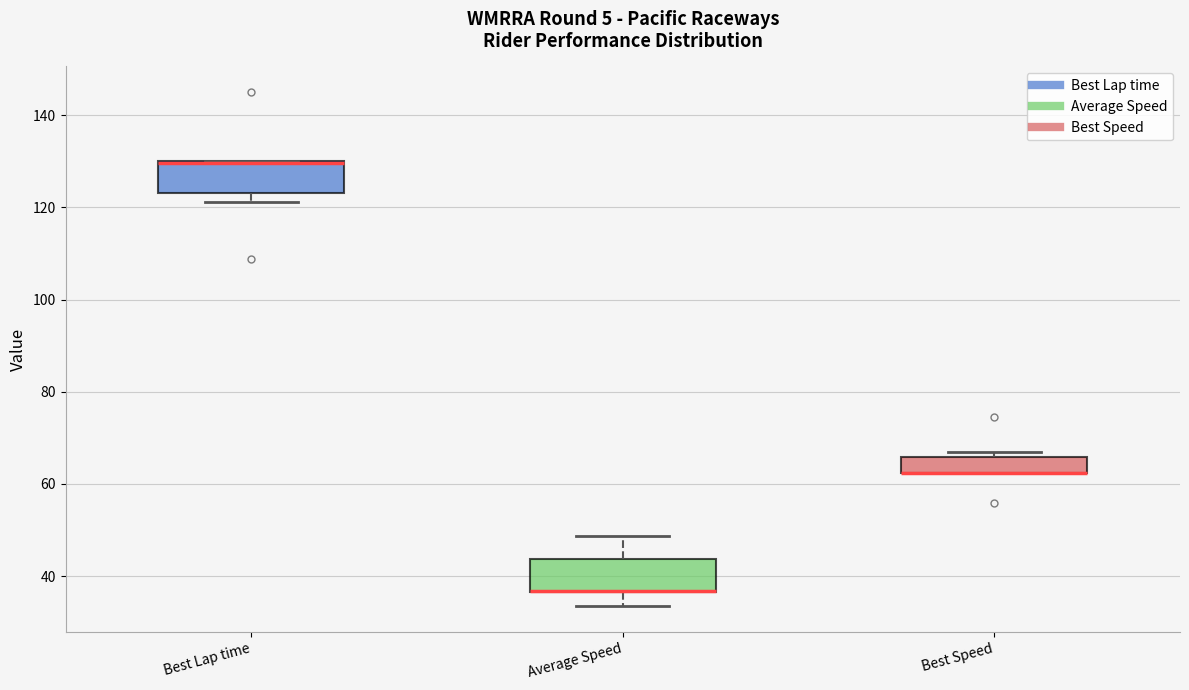

Where is the lower edge of the box for Best Lap time on the y-axis? The values are not printed on the chart, so give them approximately, as read against the axis.

124